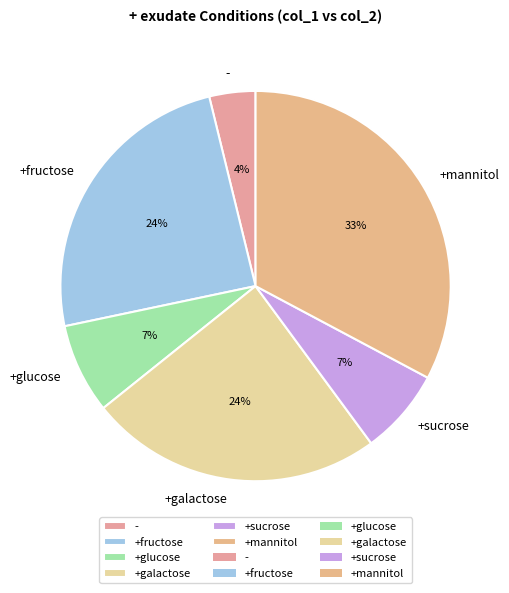

Which has a higher value, +galactose or -?

+galactose